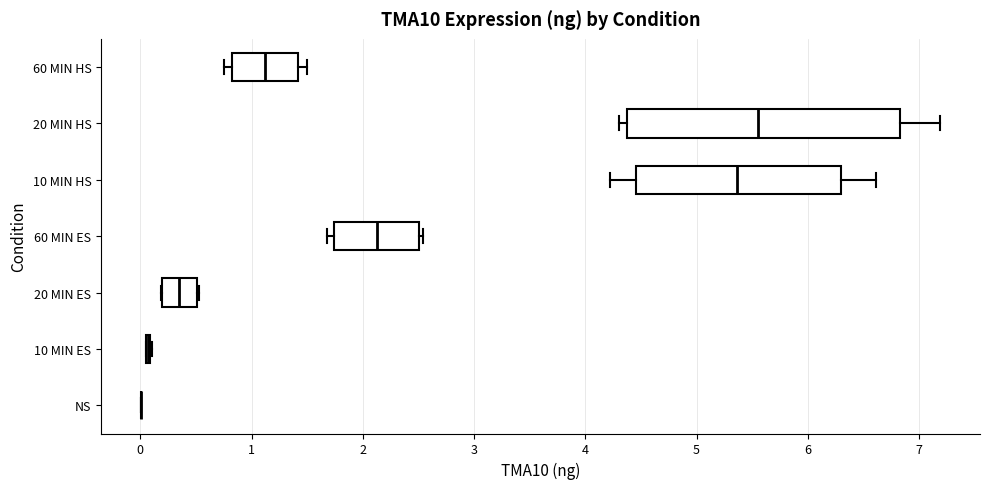

Reading bottom to top, transcribe this box plot: for each box, give where its median line is, the range the box spans, and where its two whiskers end, as read against the x-axis. The values are not printed on the chart, so give them approximately, as read against the axis.

NS: box collapsed to a line at 0.0, whiskers 0.0 to 0.0
10 MIN ES: box collapsed to a line at 0.1, whiskers 0.0 to 0.1
20 MIN ES: median 0.3, box 0.2 to 0.5, whiskers 0.2 to 0.5
60 MIN ES: median 2.1, box 1.7 to 2.5, whiskers 1.7 (just left of the box's left edge) to 2.5 (just right of the box's right edge)
10 MIN HS: median 5.4, box 4.5 to 6.3, whiskers 4.2 to 6.6
20 MIN HS: median 5.6, box 4.4 to 6.8, whiskers 4.3 to 7.2
60 MIN HS: median 1.1, box 0.8 to 1.4, whiskers 0.8 (just left of the box's left edge) to 1.5